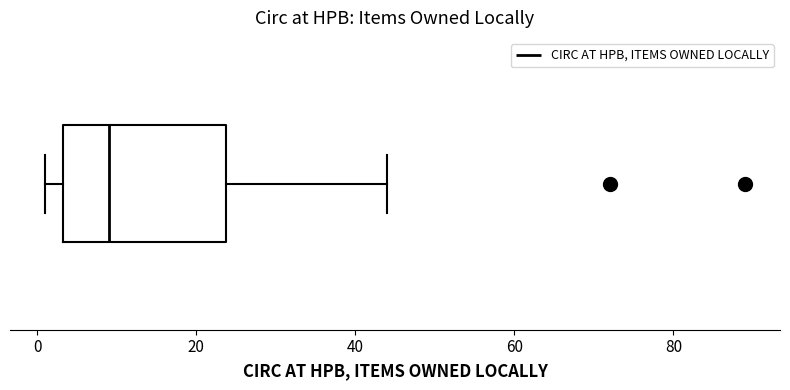

Read this box plot against the x-axis: the position of the median line, the range covered by the box, and the ends of both whiskers. The values are not printed on the chart, so give them approximately, as read against the axis.

median 10, box 4 to 24, whiskers 2 to 44